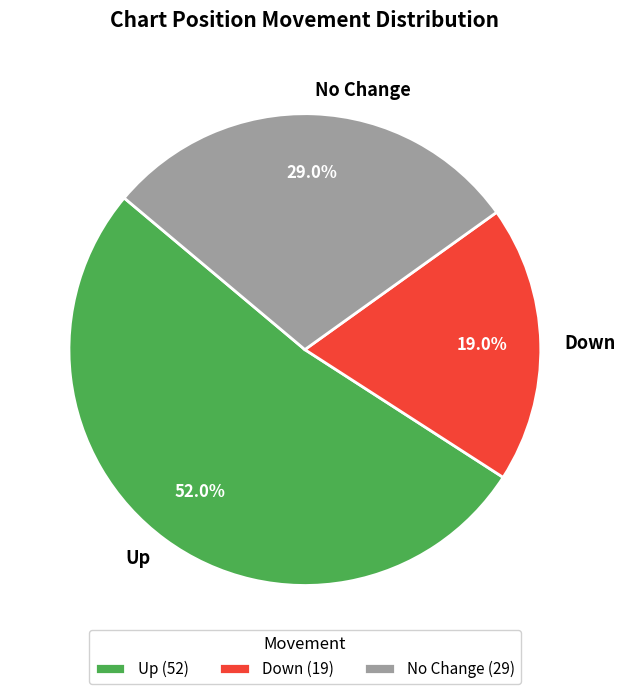

Between No Change and Up, which is larger?

Up